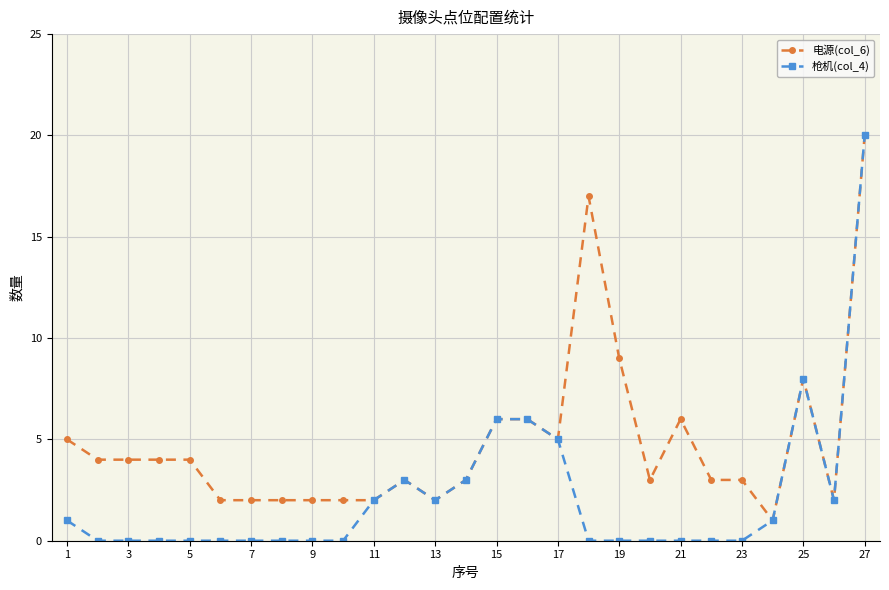

Reading left to right, what are all the values shown in this chart?

电源(col_6): 5	4	4	4	4	2	2	2	2	2	2	3	2	3	6	6	5	17	9	3	6	3	3	1	8	2	20
枪机(col_4): 1	0	0	0	0	0	0	0	0	0	2	3	2	3	6	6	5	0	0	0	0	0	0	1	8	2	20